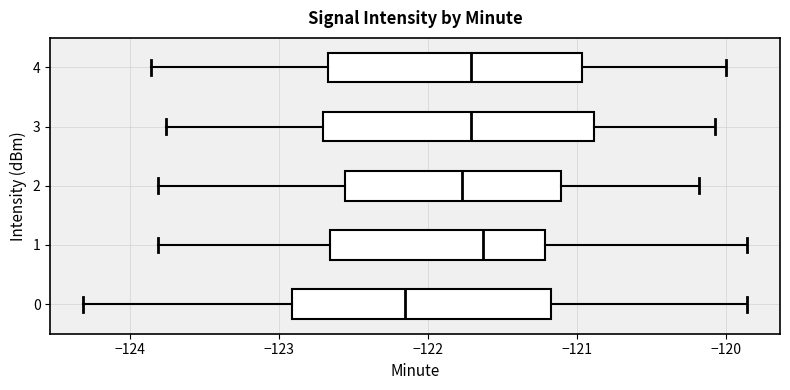

Reading bottom to top, transcribe this box plot: for each box, give where its median line is, the range the box spans, and where its two whiskers end, as read against the x-axis. The values are not printed on the chart, so give them approximately, as read against the axis.

0: median -122.2, box -122.9 to -121.2, whiskers -124.3 to -119.9
1: median -121.6, box -122.7 to -121.2, whiskers -123.8 to -119.9
2: median -121.8, box -122.6 to -121.1, whiskers -123.8 to -120.2
3: median -121.7, box -122.7 to -120.9, whiskers -123.8 to -120.1
4: median -121.7, box -122.7 to -121.0, whiskers -123.9 to -120.0